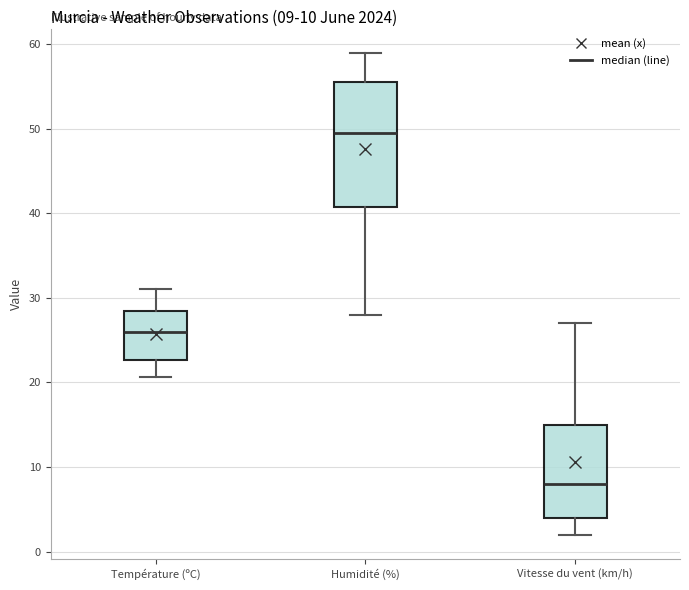

Which box's median line is the lowest?

Vitesse du vent (km/h)